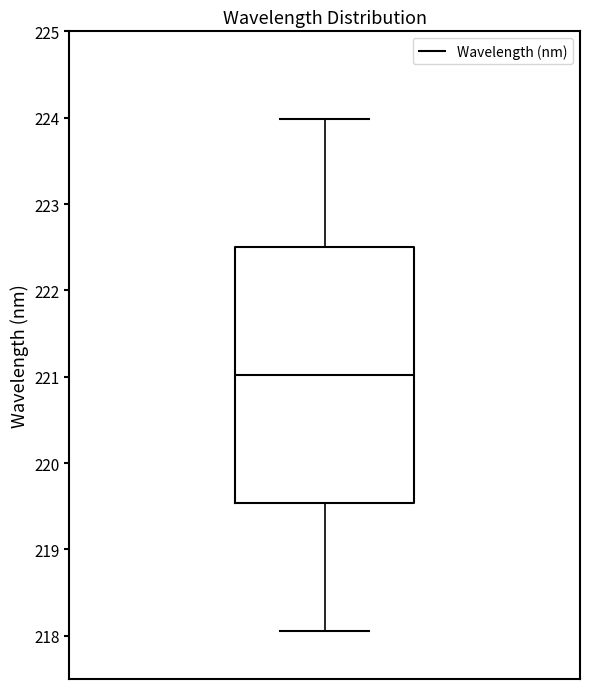

Transcribe this box plot: give where the median line is, the range the box spans, and where the two whiskers end, as read against the y-axis. The values are not printed on the chart, so give them approximately, as read against the axis.

median 221.0, box 219.5 to 222.5, whiskers 218.1 to 224.0